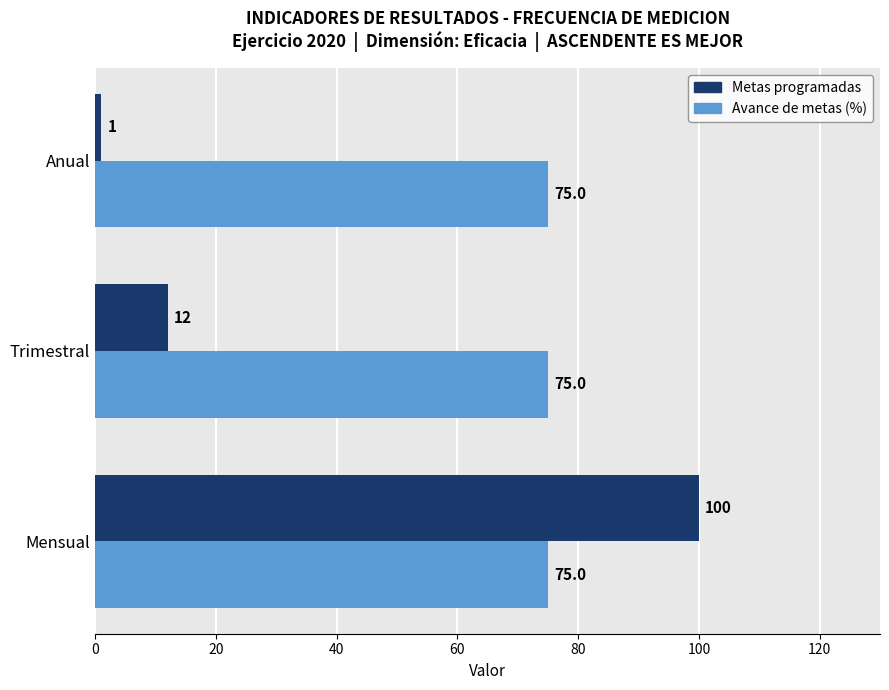

At which category is the sum across all series the highest?

Mensual